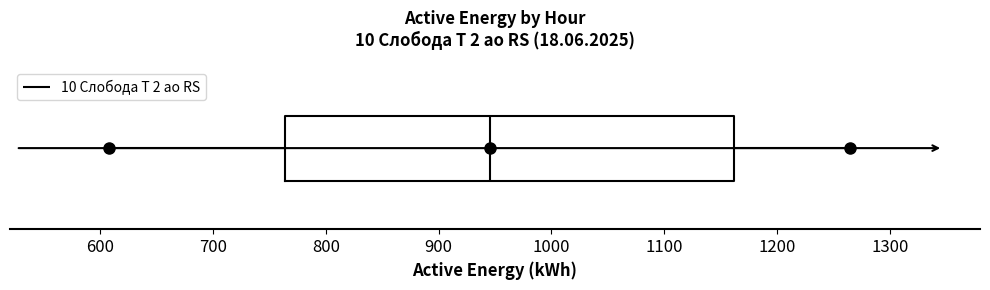

Read this box plot against the x-axis: the position of the median line, the range covered by the box, and the ends of both whiskers. The values are not printed on the chart, so give them approximately, as read against the axis.

median 950, box 760 to 1160, whiskers 610 to 1260